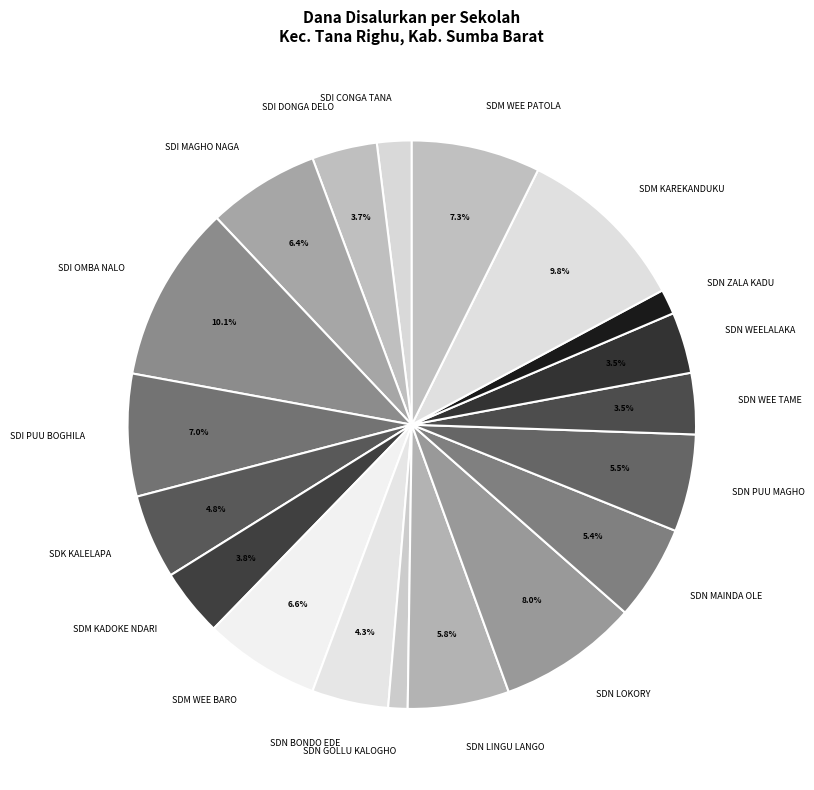

Approximately how many times larger is the value at SDN WEE TAME compared to SDM WEE PATOLA?

0.5